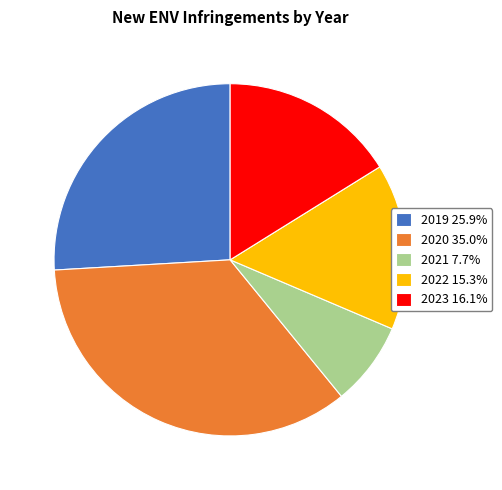

Rank the categories by value from highest to lowest.

2020, 2019, 2023, 2022, 2021